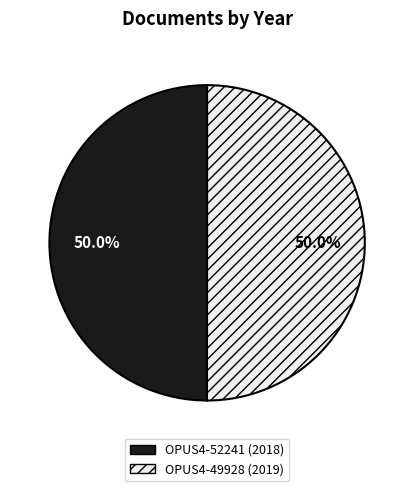

Do OPUS4-49928 and OPUS4-52241 together represent more than half of the pie?

Yes